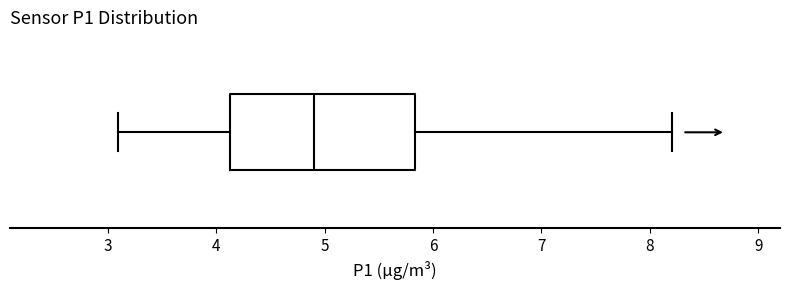

Where does the right whisker of the box end on the x-axis? The values are not printed on the chart, so give them approximately, as read against the axis.

8.2